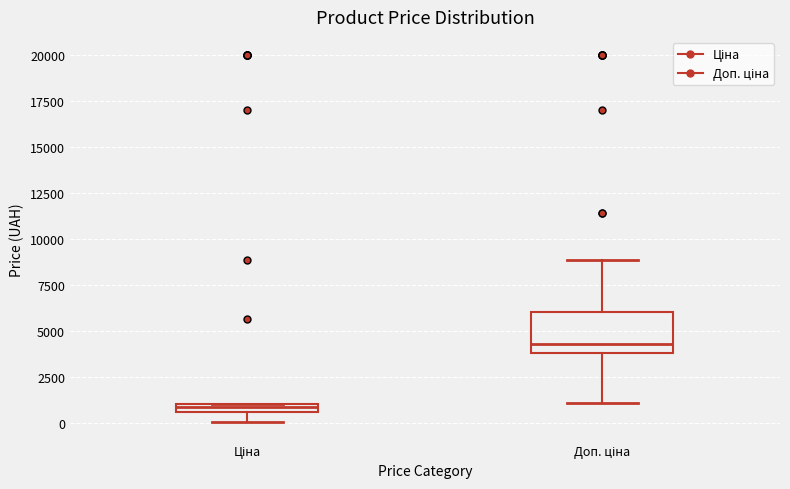

Where is the lower edge of the box for Ціна on the y-axis? The values are not printed on the chart, so give them approximately, as read against the axis.

500